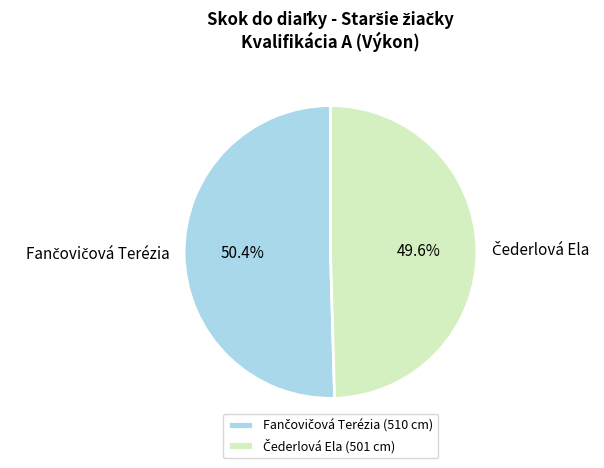

Is there a majority slice in this chart?

Yes